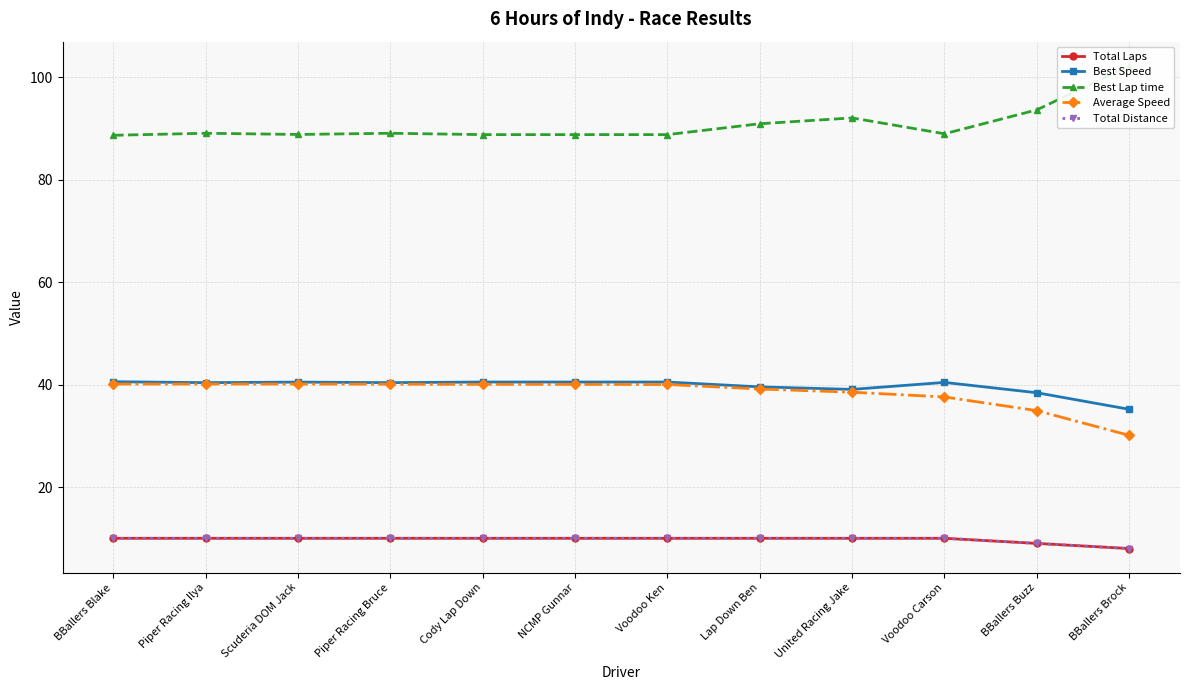

At BBallers Blake, list the series in order from largest to smallest.

Best Lap time, Best Speed, Average Speed, Total Laps, Total Distance